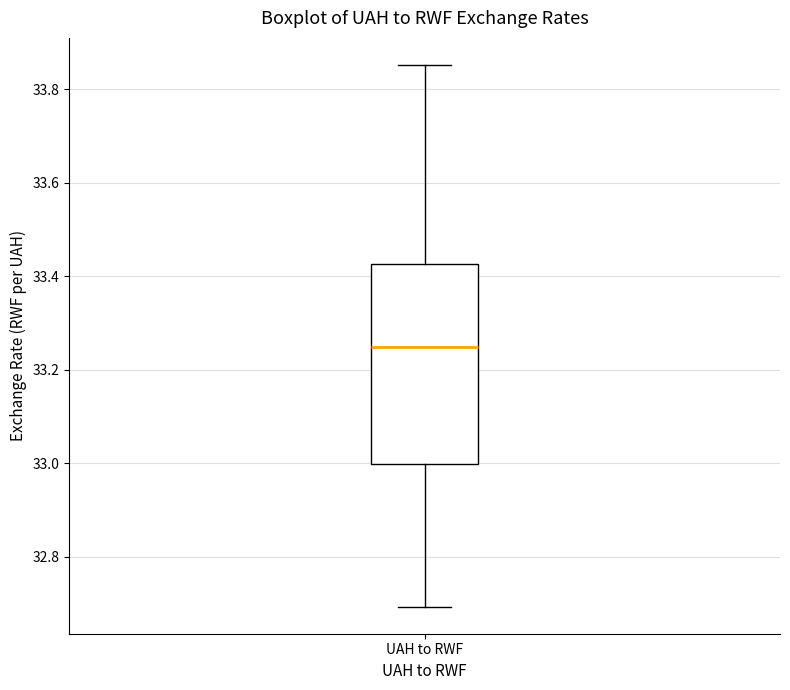

Read this box plot against the y-axis: the position of the median line, the range covered by the box, and the ends of both whiskers. The values are not printed on the chart, so give them approximately, as read against the axis.

median 33.24, box 33.00 to 33.42, whiskers 32.70 to 33.86